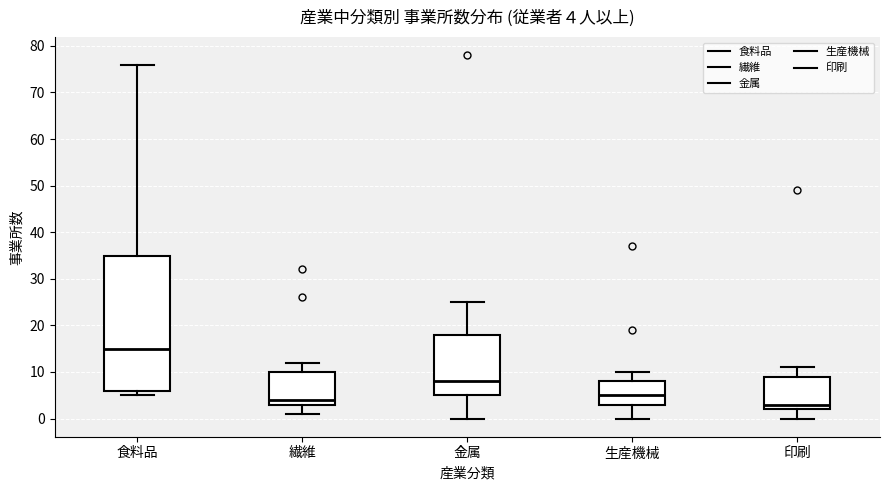

Comparing the boxes themselves (not the whiskers), which one is the tallest?

食料品